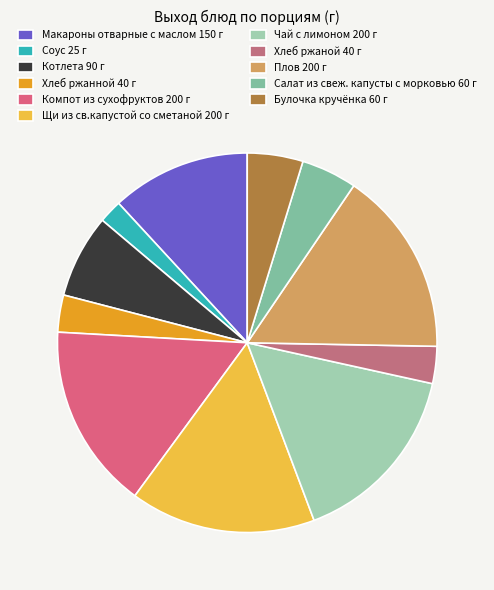

What percentage is NOT represented by Соус?

98.0%